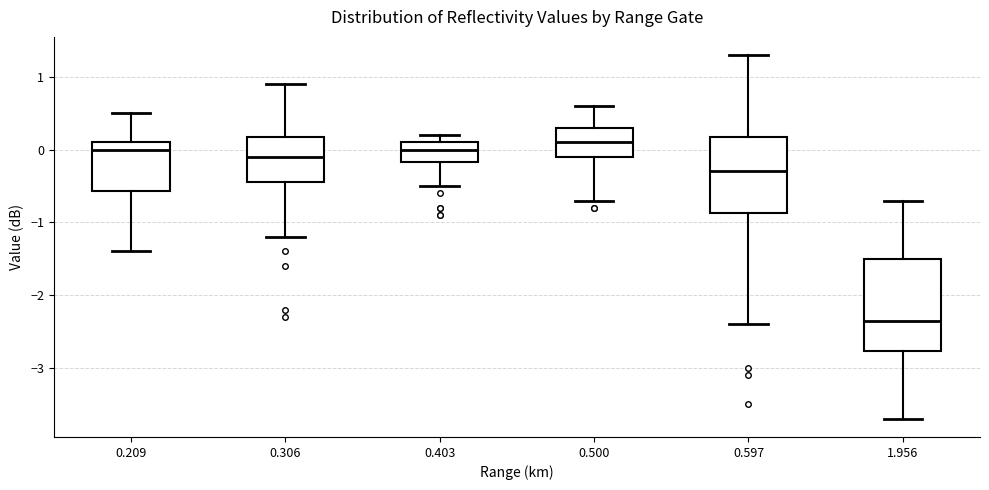

Where is the upper edge of the box at x = 0.597 on the y-axis? The values are not printed on the chart, so give them approximately, as read against the axis.

0.2